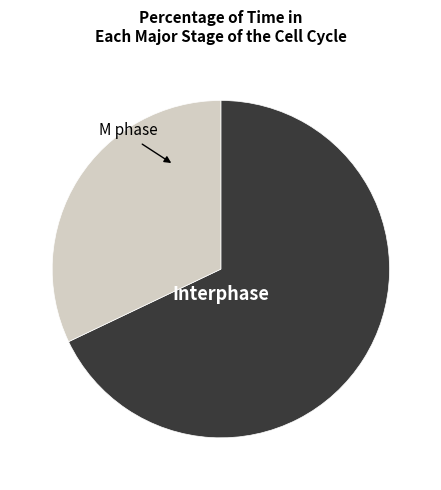

Does any single category account for the majority?

Yes